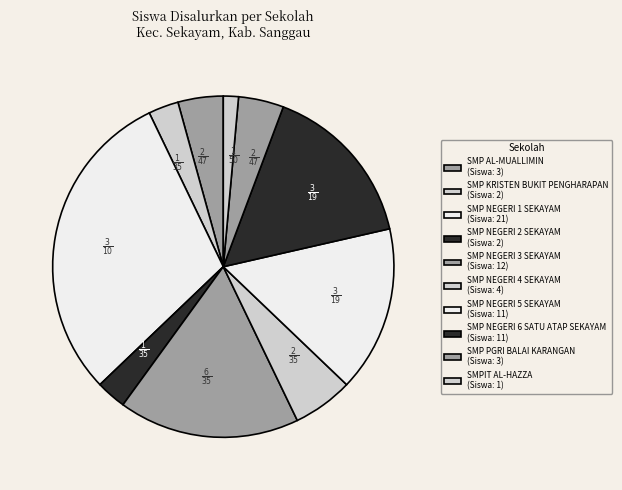

How many segments does this pie chart have?

10